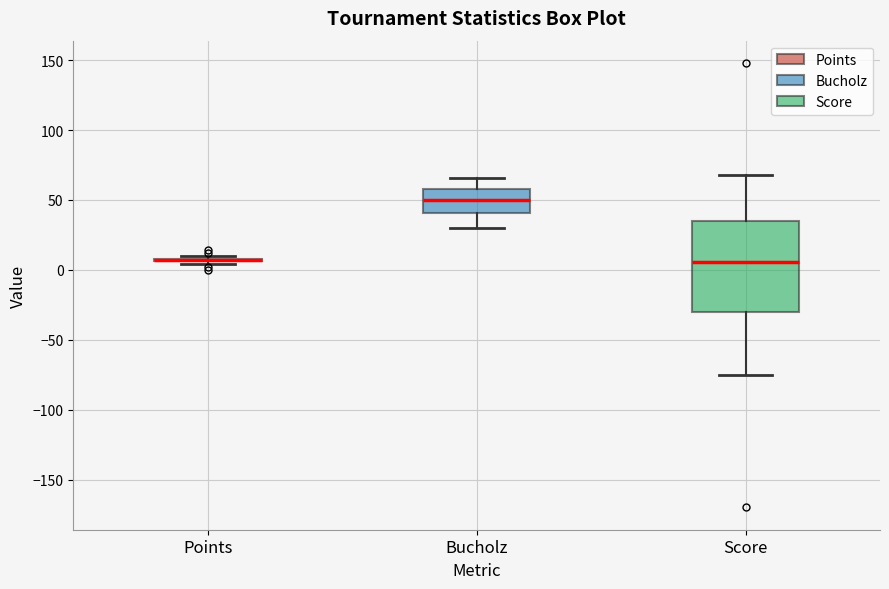

Reading left to right, read every box against the y-axis: the position of its median line, the range the box covers, and the ends of its whiskers. The values are not printed on the chart, so give them approximately, as read against the axis.

Points: box collapsed to a line at 5, whiskers 5 to 10
Bucholz: median 50, box 40 to 60, whiskers 30 to 65
Score: median 5, box -30 to 35, whiskers -75 to 70